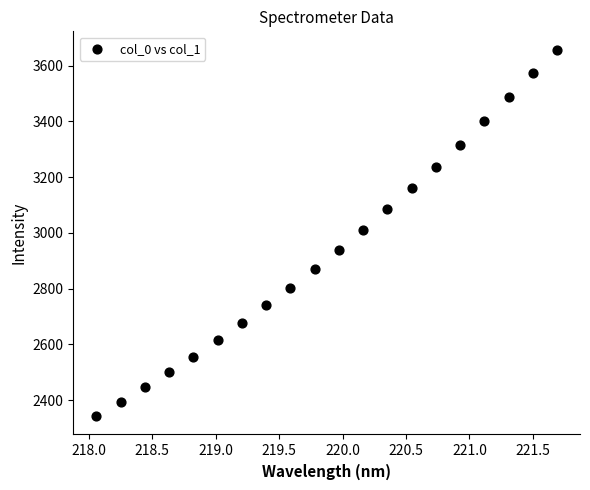

What is the range of Y values (max minus min)?

1314.4